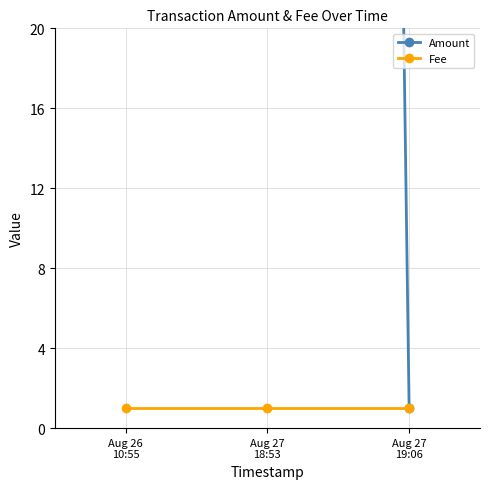

At how many categories does at least one series exceed 398?

2